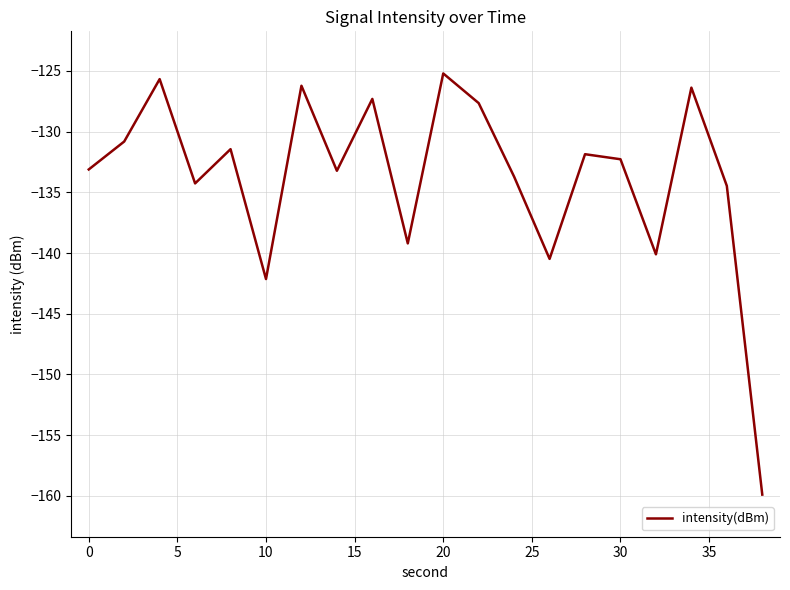

What is the difference between the maximum and minimum values?

34.7